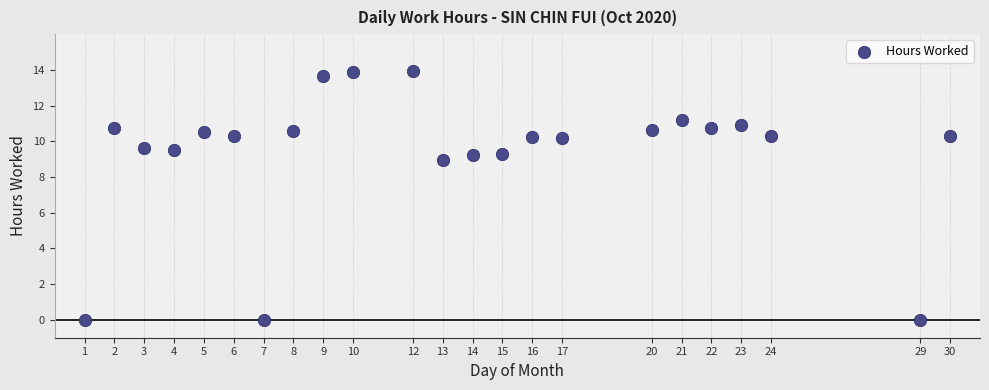

What is the range of X values (max minus min)?

29.0